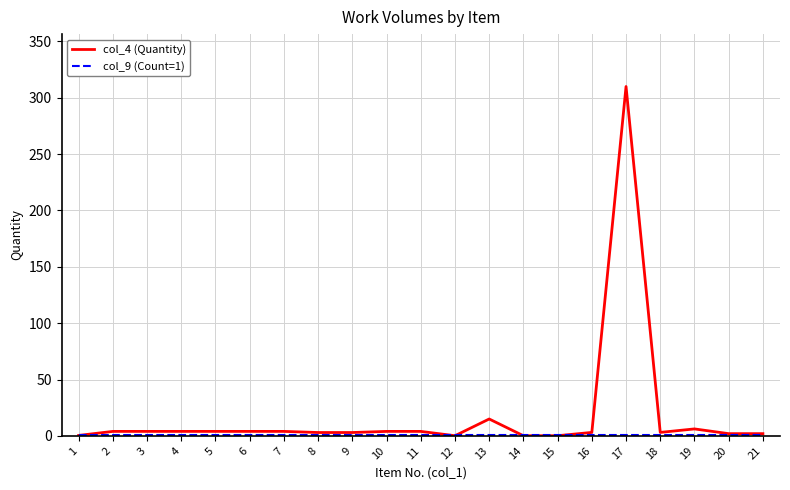

The value of col_4 (Quantity) at 17 is 421.6. True or false?

False